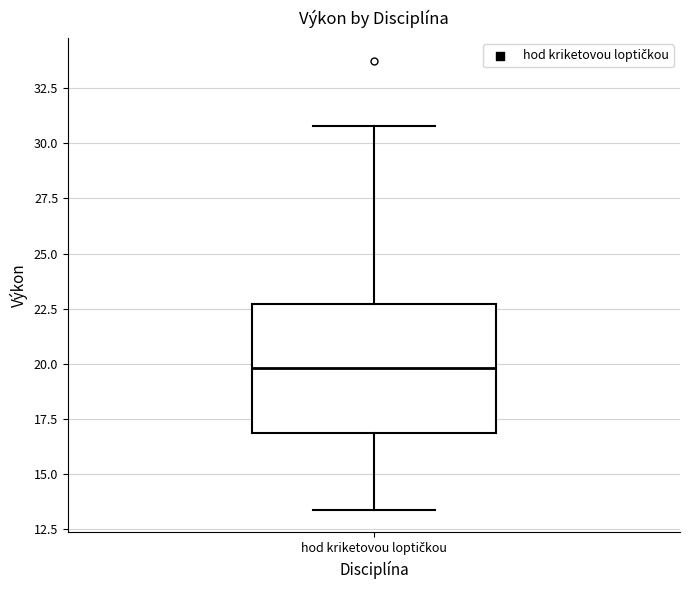

Read this box plot against the y-axis: the position of the median line, the range covered by the box, and the ends of both whiskers. The values are not printed on the chart, so give them approximately, as read against the axis.

median 20.0, box 17.0 to 22.5, whiskers 13.5 to 31.0